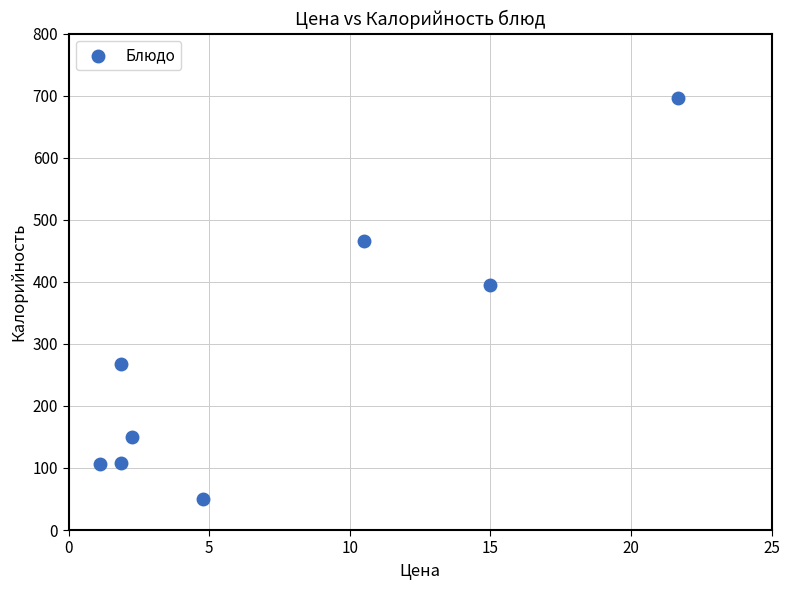

What Y value in the scatter plot is closest to 373?

394.8